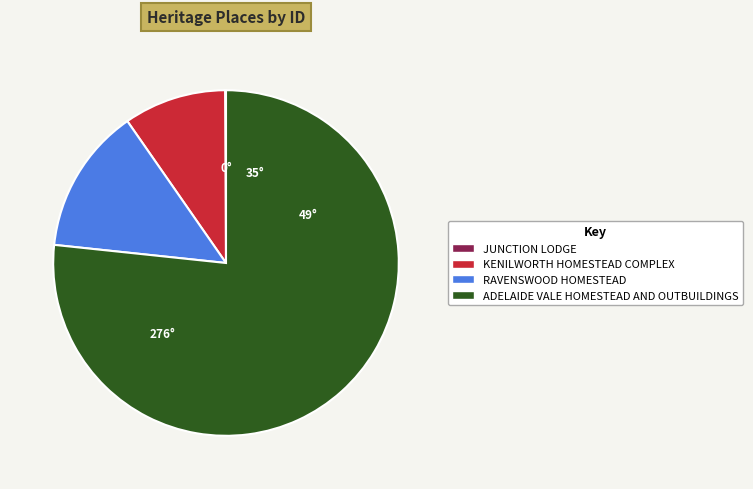

Is there any slice that represents more than half of the pie?

Yes